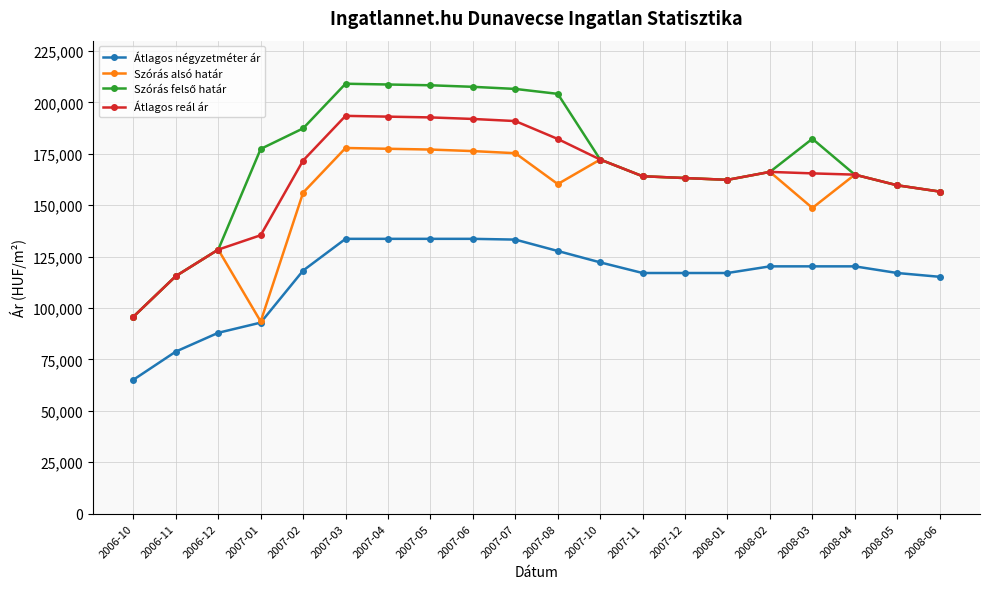

At which label does Átlagos négyzetméter ár reach its minimum?

2006-10